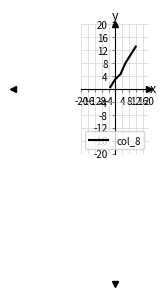

What is the average value?

5.8